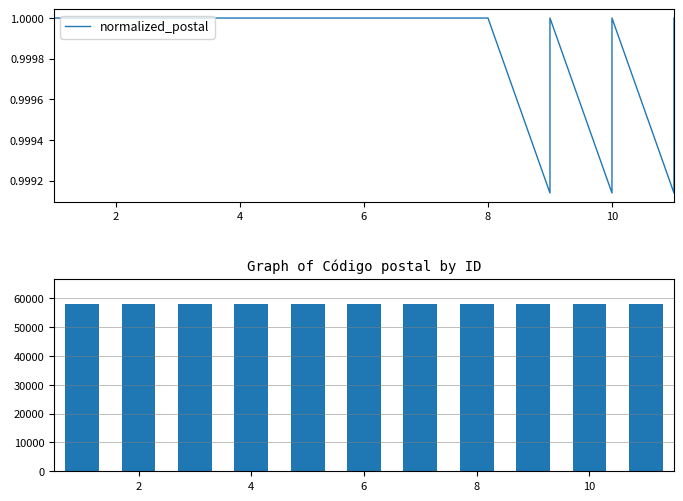

The Código postal series shows 100820.0 at 8. True or false?

False